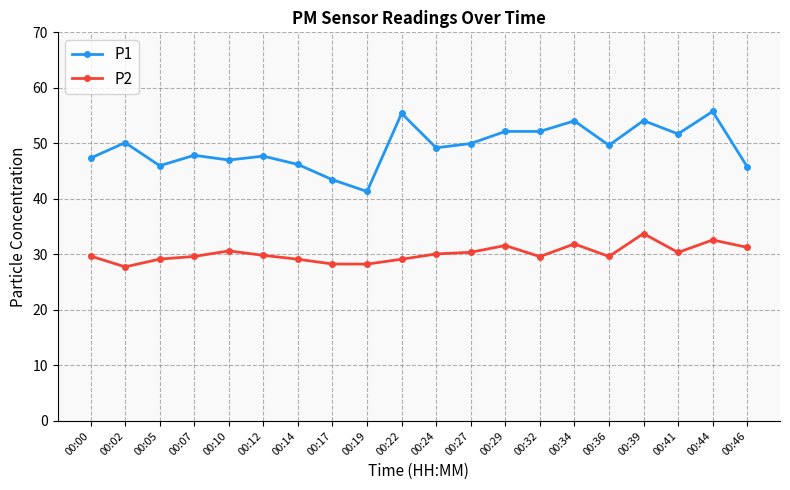

True or false: P1 has more than 1 interior local peaks.

True